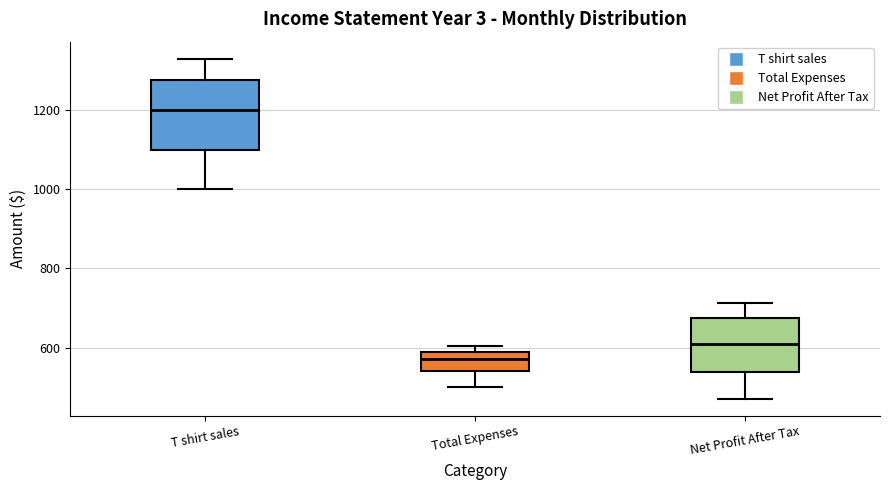

Which box's median line is the lowest?

Total Expenses